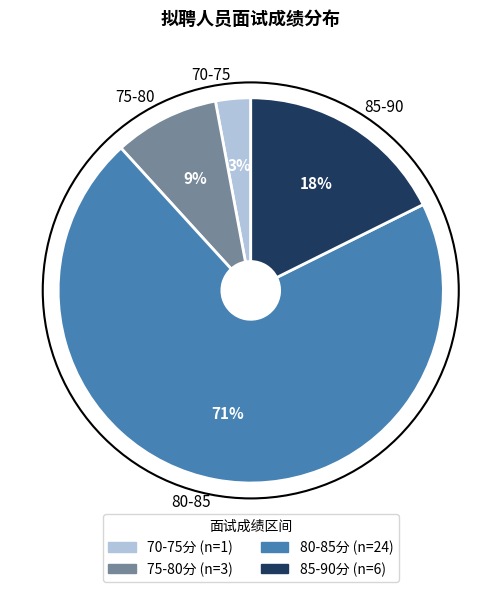

What is the largest slice in the pie chart?

80-85